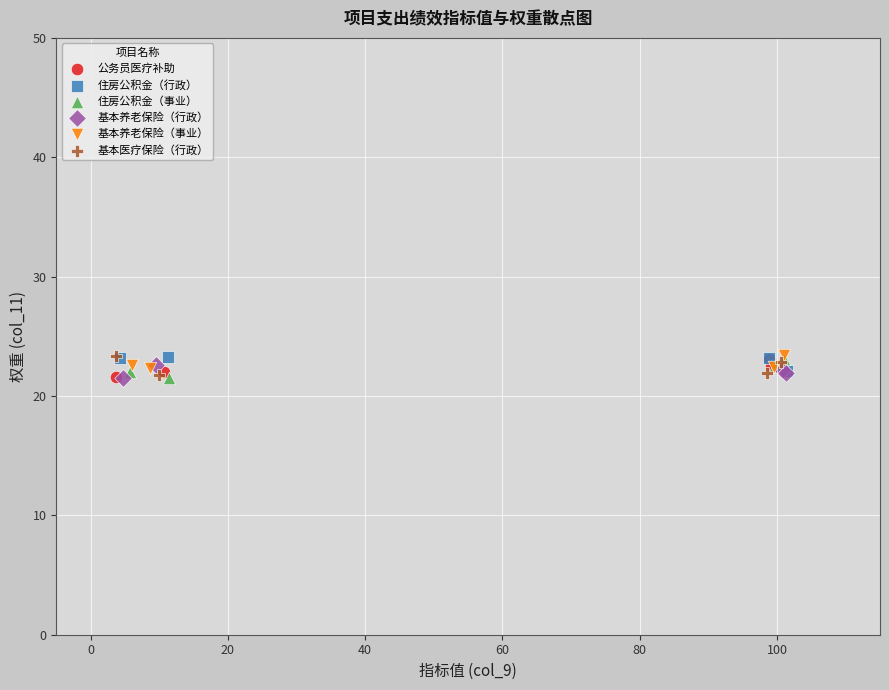

What are all the series names shown in the legend?

公务员医疗补助, 住房公积金（行政）, 住房公积金（事业）, 基本养老保险（行政）, 基本养老保险（事业）, 基本医疗保险（行政）